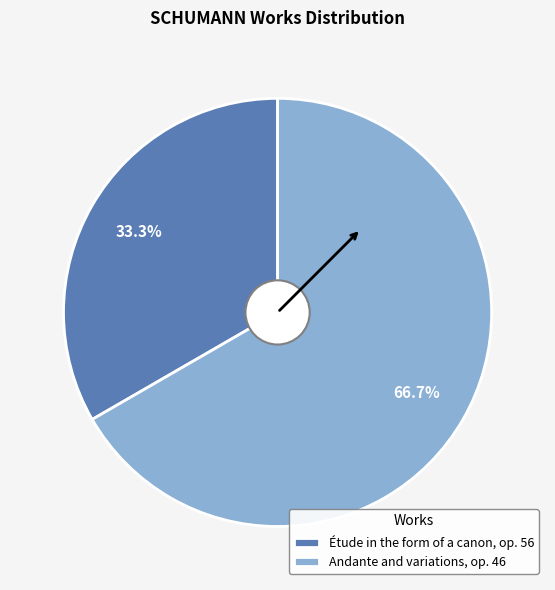

To the nearest percent, what is the difference between the largest and smallest slice percentages?

33%